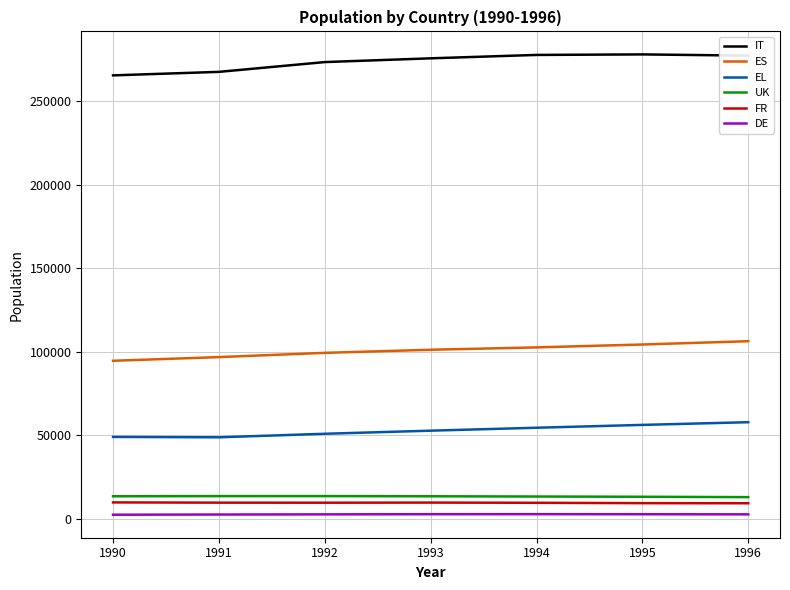

Where is IT nearest to the value 271545?

1992